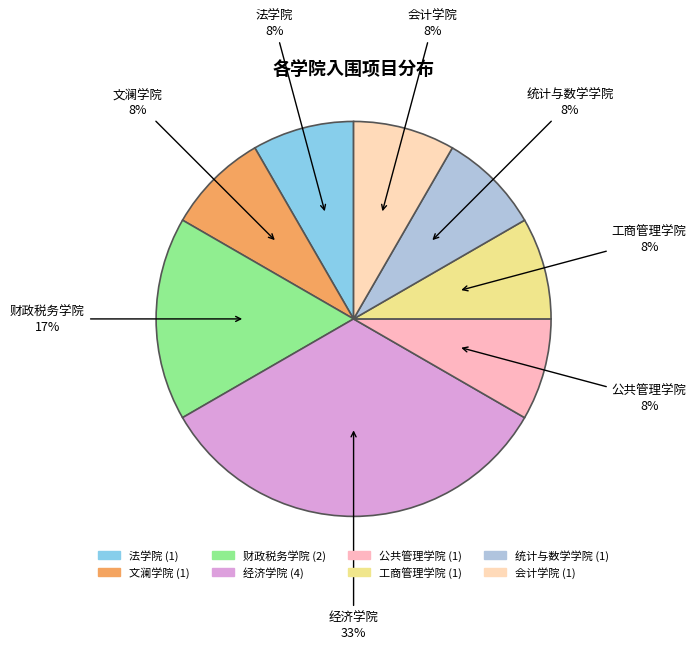

Does 法学院 represent more than half of the total?

No